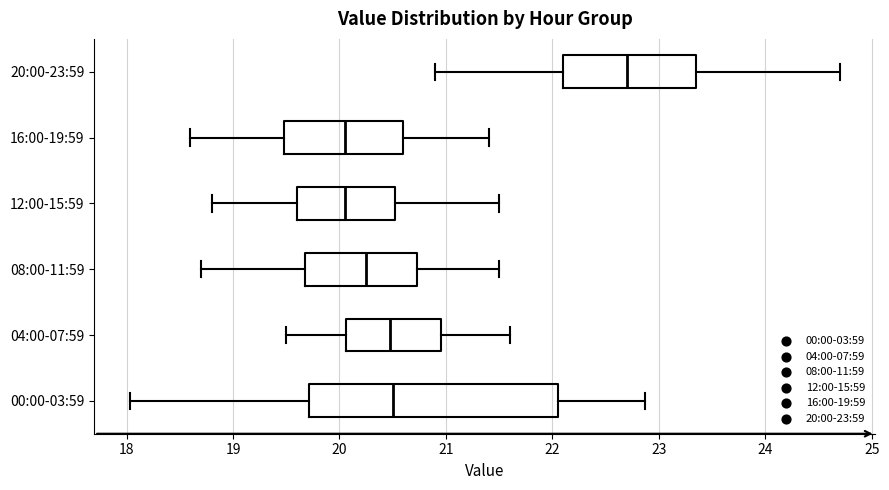

Reading bottom to top, transcribe this box plot: for each box, give where its median line is, the range the box spans, and where its two whiskers end, as read against the x-axis. The values are not printed on the chart, so give them approximately, as read against the axis.

00:00-03:59: median 20.5, box 19.7 to 22.1, whiskers 18.0 to 22.9
04:00-07:59: median 20.5, box 20.1 to 21.0, whiskers 19.5 to 21.6
08:00-11:59: median 20.3, box 19.7 to 20.7, whiskers 18.7 to 21.5
12:00-15:59: median 20.1, box 19.6 to 20.5, whiskers 18.8 to 21.5
16:00-19:59: median 20.1, box 19.5 to 20.6, whiskers 18.6 to 21.4
20:00-23:59: median 22.7, box 22.1 to 23.4, whiskers 20.9 to 24.7